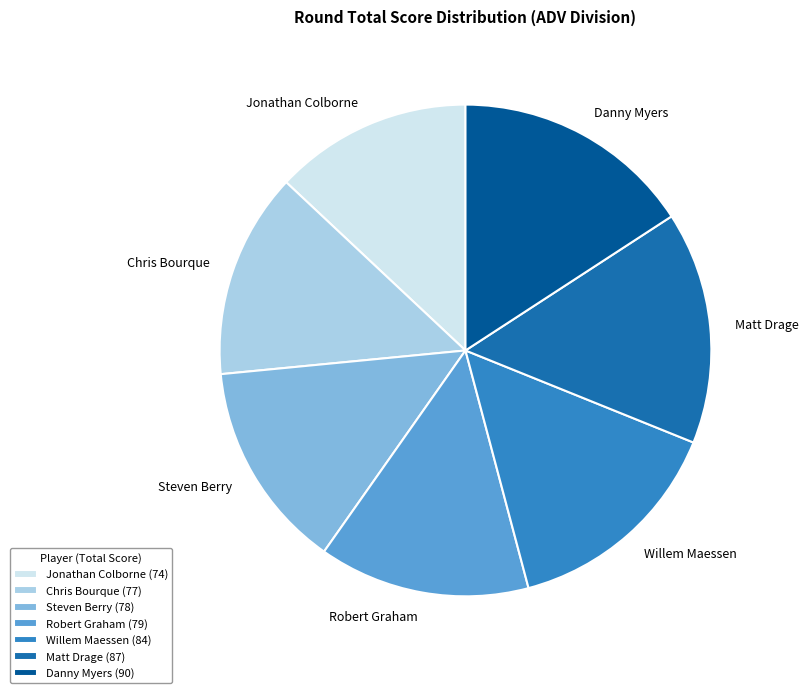

Does any single category account for the majority?

No